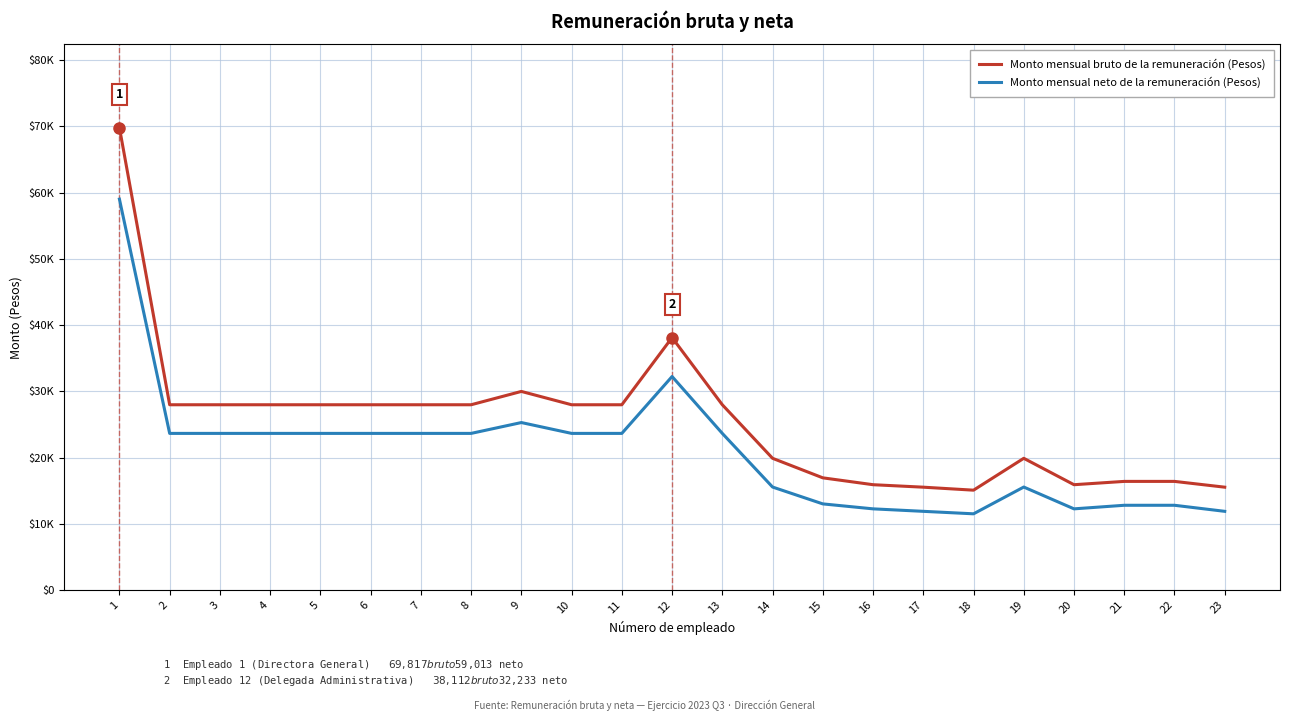

What are all the series names shown in the legend?

Monto mensual bruto de la remuneración (Pesos), Monto mensual neto de la remuneración (Pesos)